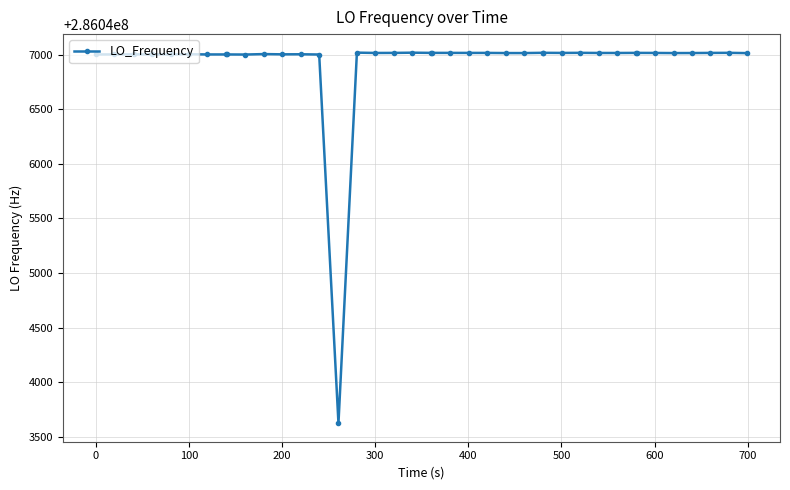

What is the maximum value shown in the chart?

286047018.8